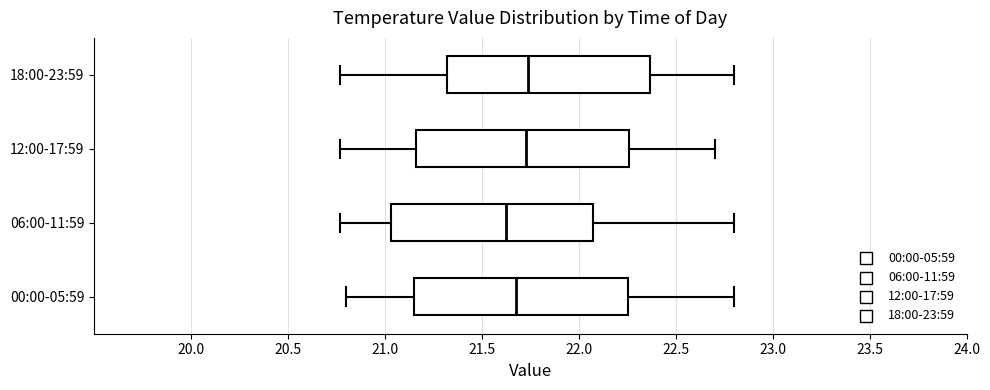

Reading bottom to top, read every box against the x-axis: the position of its median line, the range the box covers, and the ends of its whiskers. The values are not printed on the chart, so give them approximately, as read against the axis.

00:00-05:59: median 21.70, box 21.15 to 22.25, whiskers 20.80 to 22.80
06:00-11:59: median 21.65, box 21.05 to 22.10, whiskers 20.75 to 22.80
12:00-17:59: median 21.75, box 21.15 to 22.25, whiskers 20.75 to 22.70
18:00-23:59: median 21.75, box 21.30 to 22.35, whiskers 20.75 to 22.80